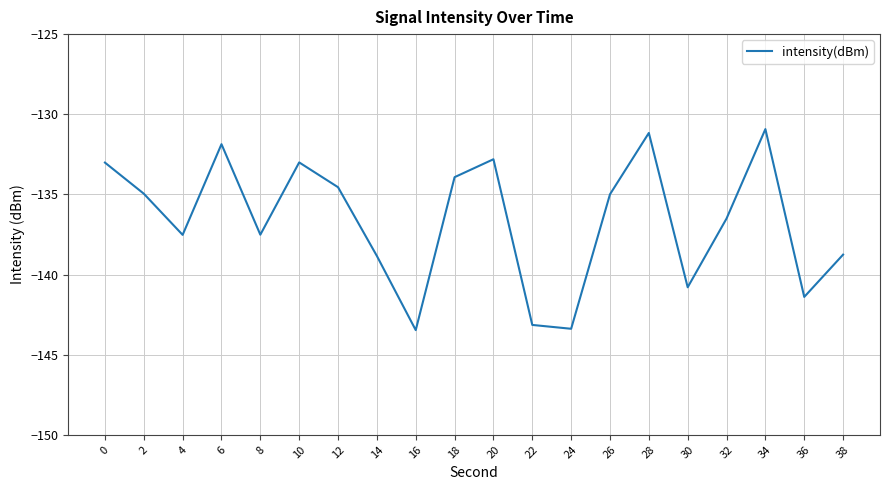

What is the difference between the values at 18 and 20?

1.1